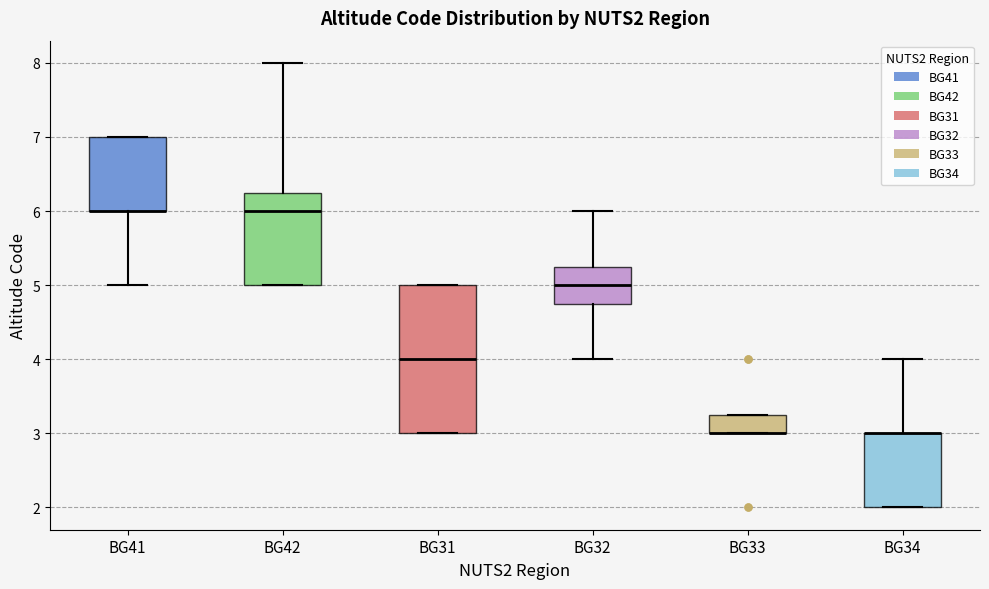

Where is the upper edge of the box for BG31 on the y-axis? The values are not printed on the chart, so give them approximately, as read against the axis.

5.0